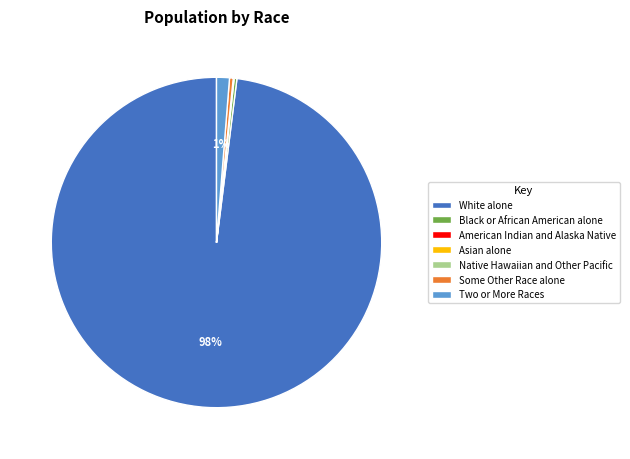

Does White alone represent more than half of the total?

Yes